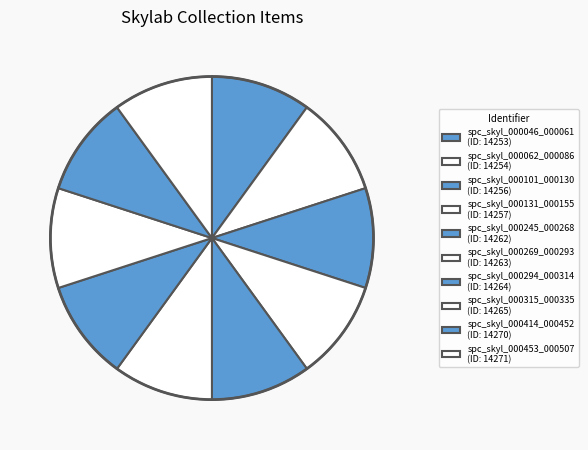

How many segments does this pie chart have?

10